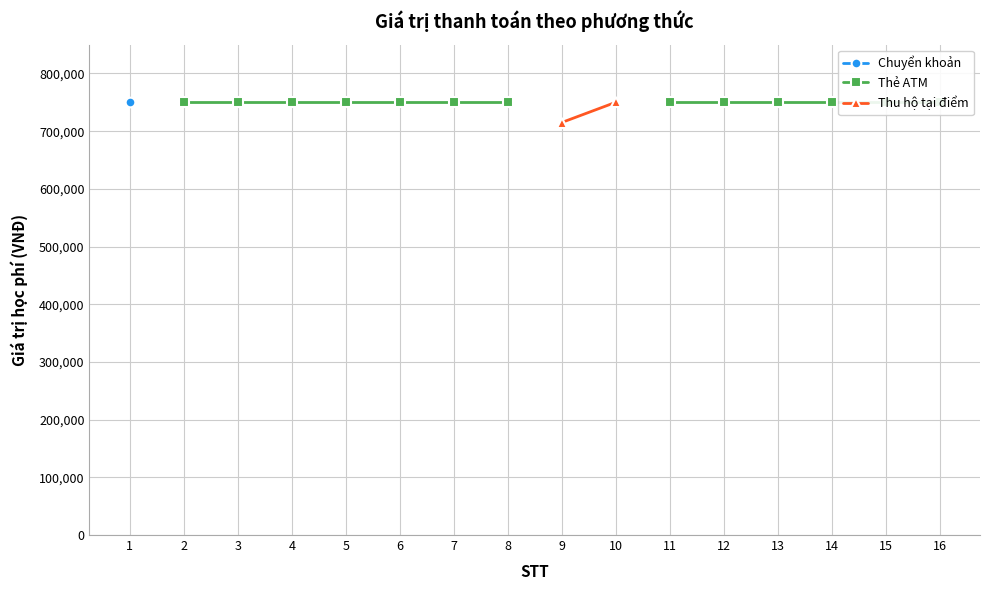

Which label corresponds to the smallest value in the chart?

9